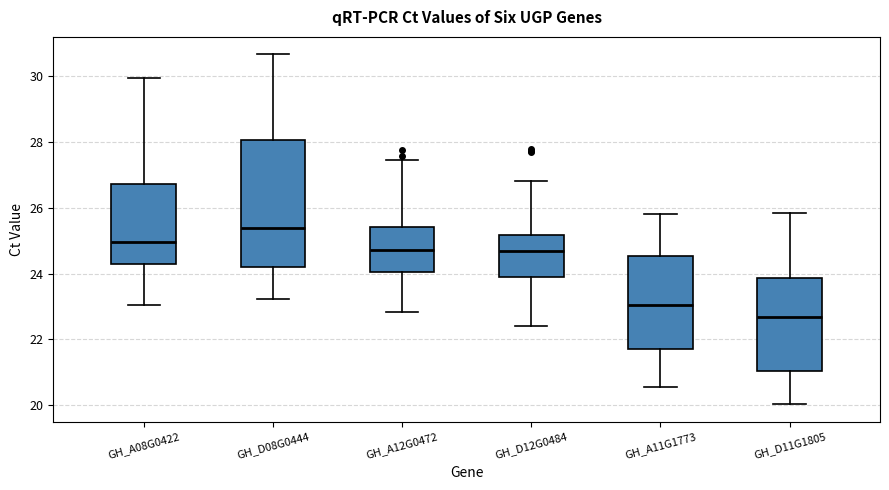

Comparing the boxes themselves (not the whiskers), which one is the tallest?

GH_D08G0444